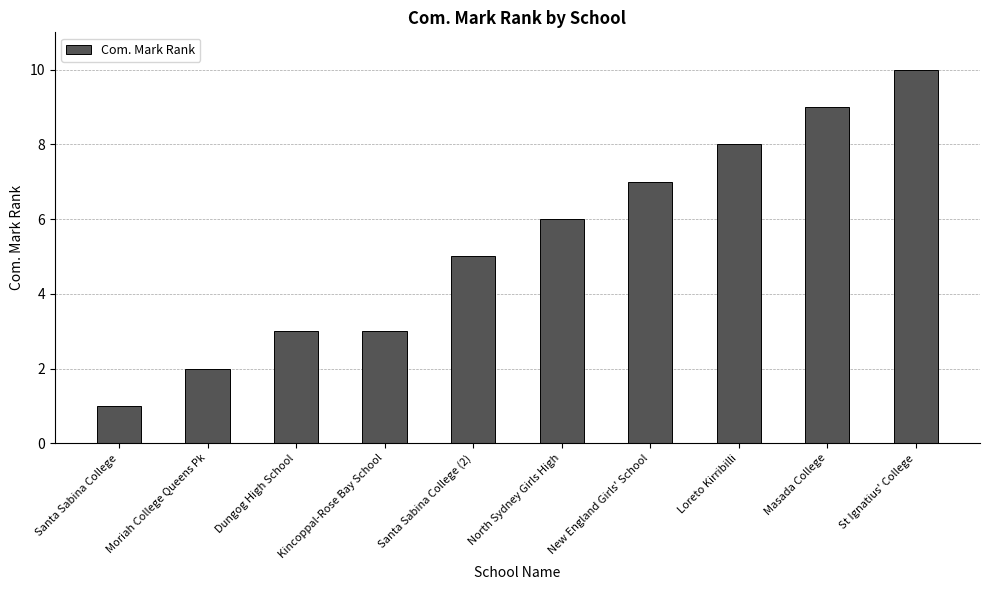

Which category has the highest value across all series?

St Ignatius' College